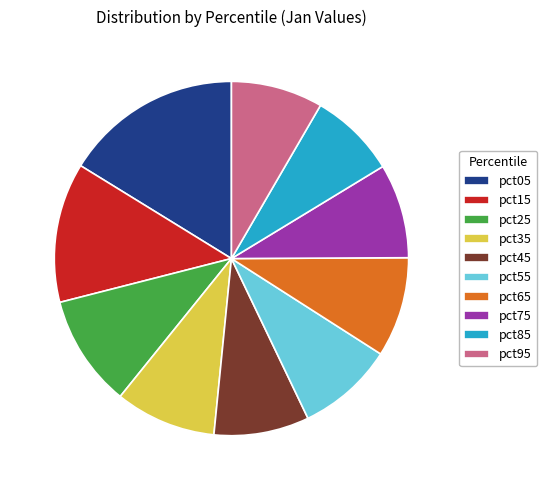

Combined, do pct45 and pct95 account for over 50%?

No